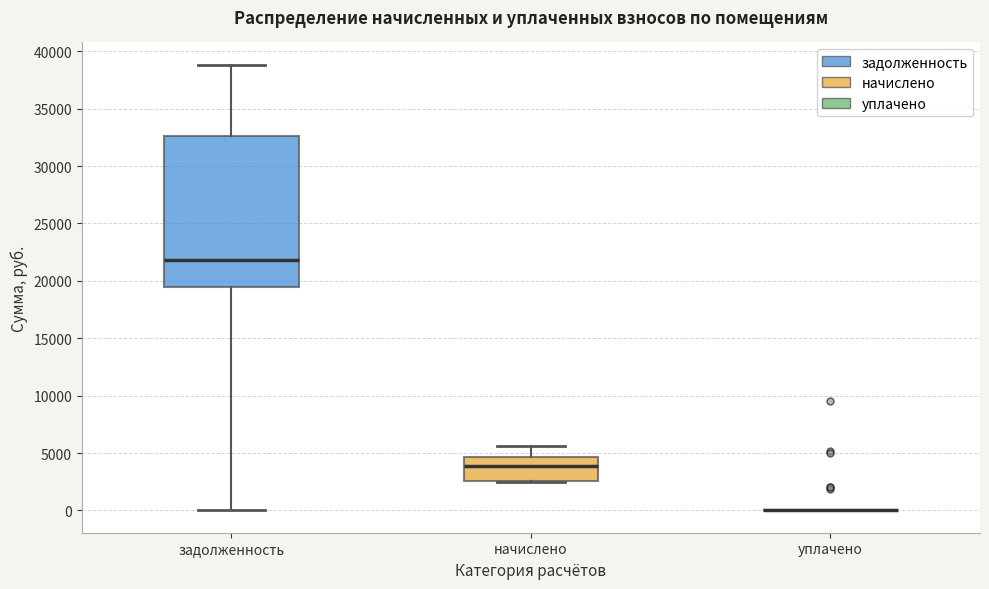

Reading left to right, read every box against the y-axis: the position of its median line, the range the box covers, and the ends of its whiskers. The values are not printed on the chart, so give them approximately, as read against the axis.

задолженность: median 22000, box 19500 to 32500, whiskers 0 to 39000
начислено: median 4000, box 2500 to 4500, whiskers 2500 to 5500
уплачено: box collapsed to a line at 0, whiskers 0 to 0